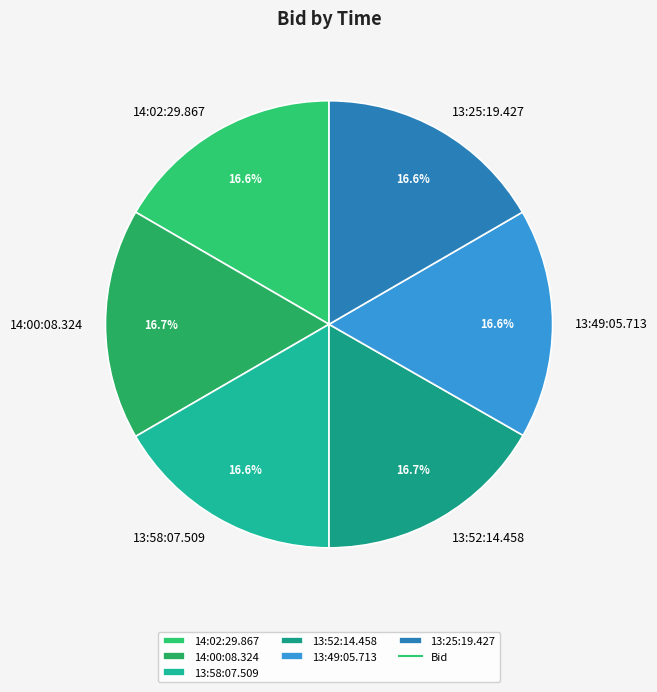

How many slices are in this pie chart?

6